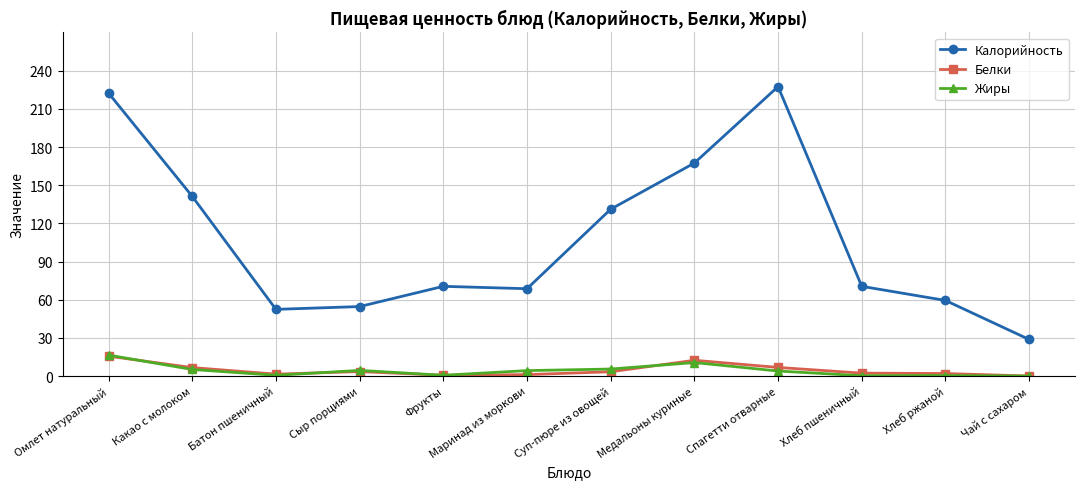

What is the maximum value for Белки?

15.6